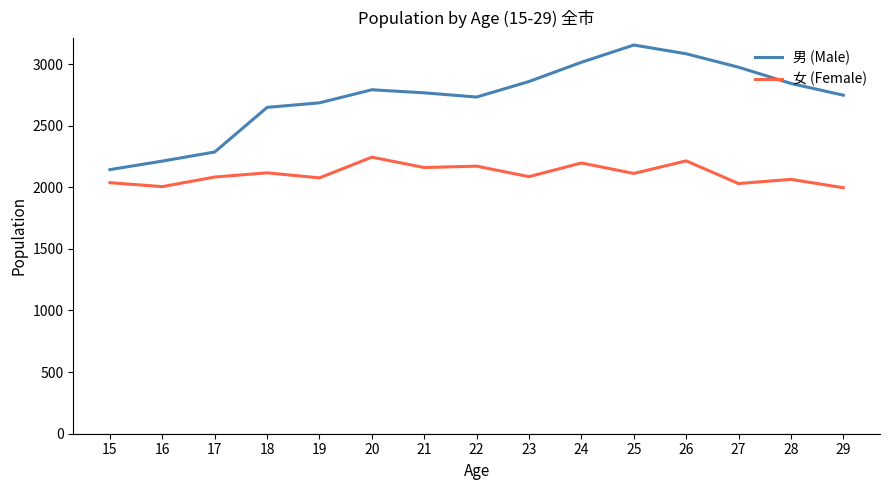

Which series has the widest spread of values?

男 (Male)